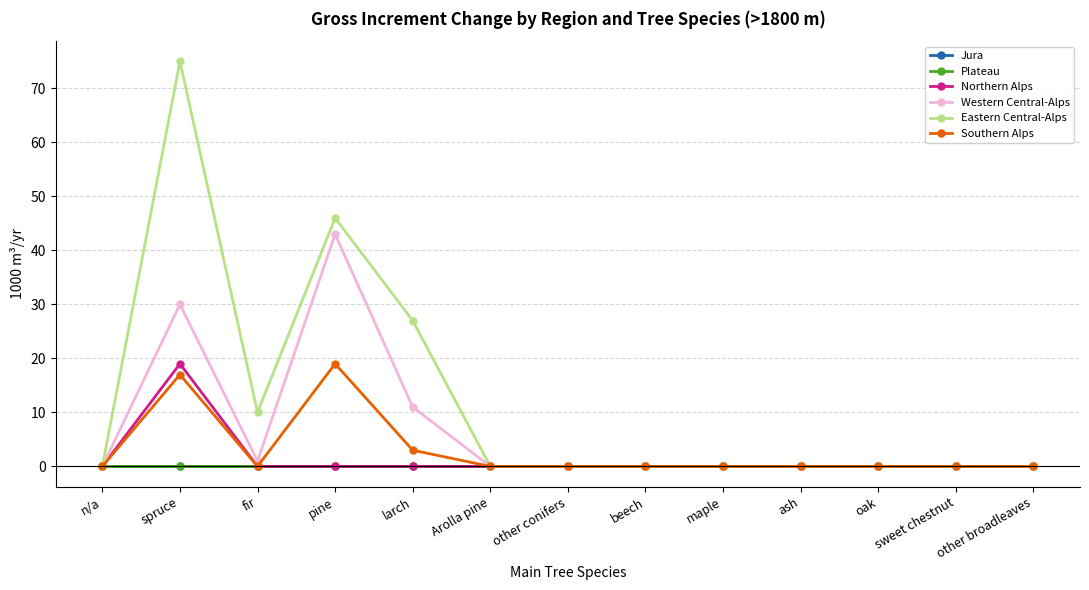

Which series has the widest spread of values?

Eastern Central-Alps